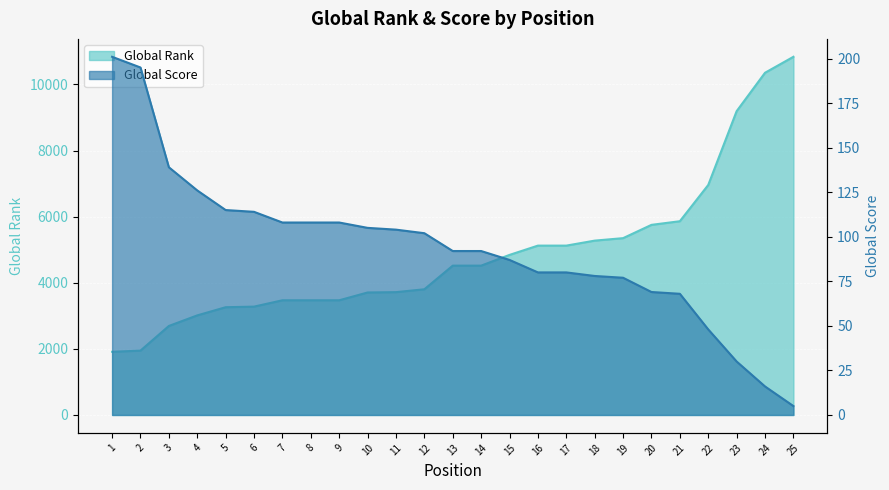

At 8, list the series in order from largest to smallest.

Global Rank, Global Score